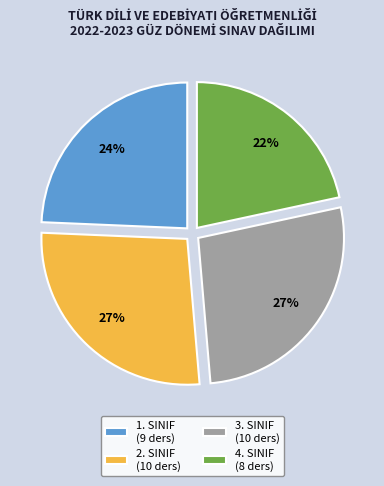

Combined, do 1. SINIF (9 ders) and 3. SINIF (10 ders) account for over 50%?

Yes